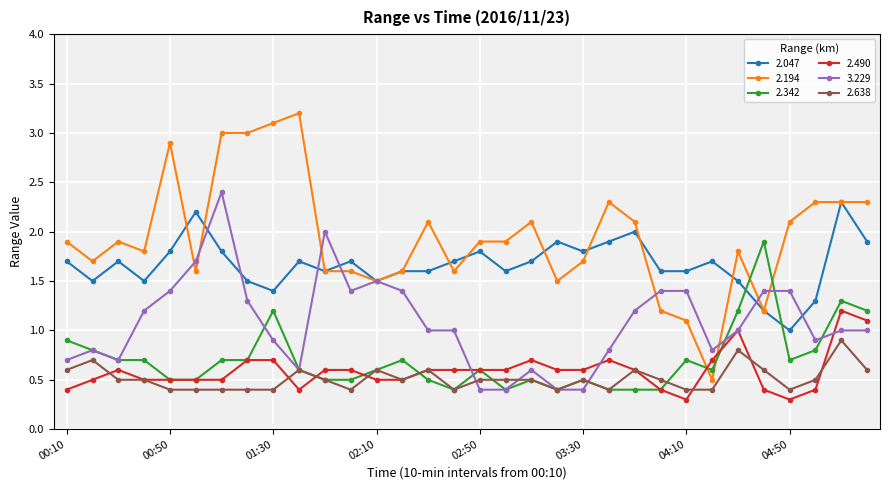

What is the lowest value of the 2.047 series?

1.0